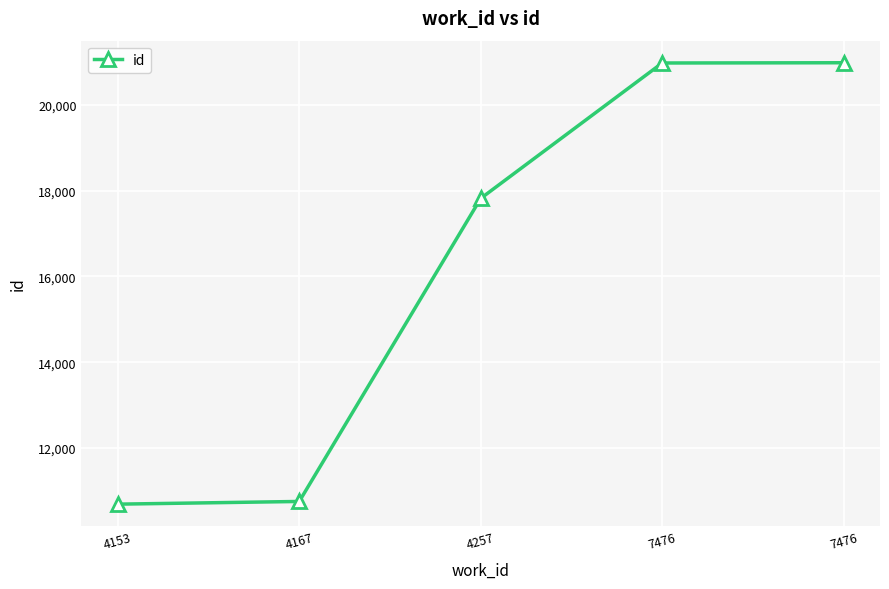

What is the maximum value shown in the chart?

20983